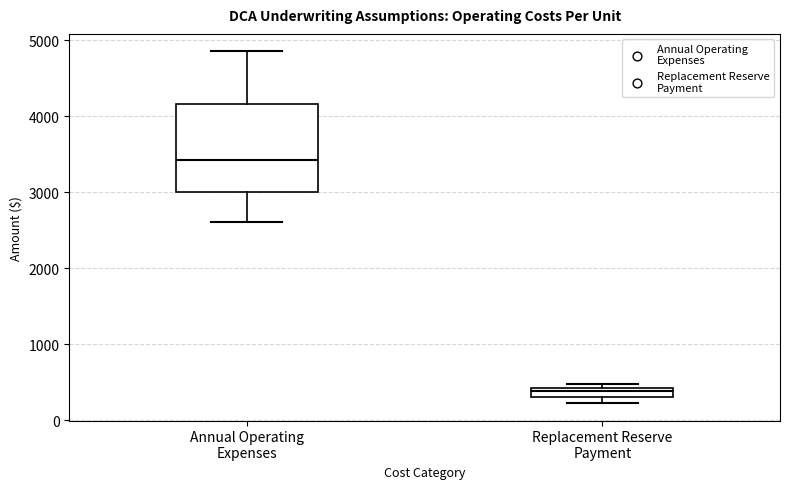

Which box is the tallest, from its lower edge to its upper edge?

Annual Operating Expenses